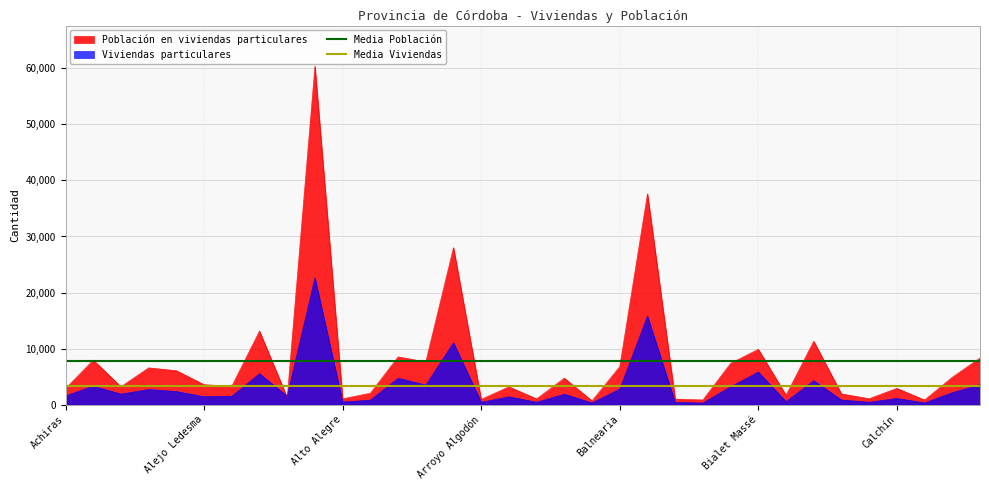

Where is Media Población nearest to the value 7728?

Achiras